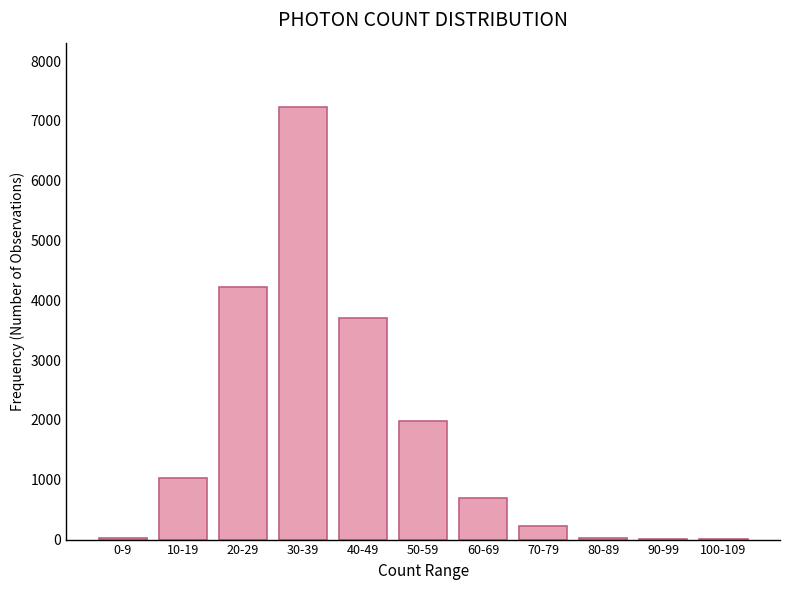

At which label is the value closest to 3613?

40-49